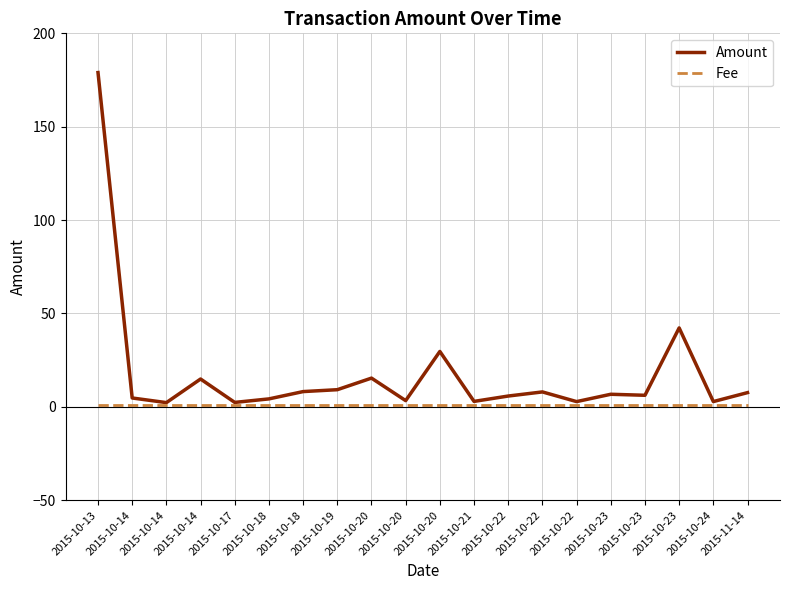

What is the spread (max minus min) of values at 2015-10-23?

5.8